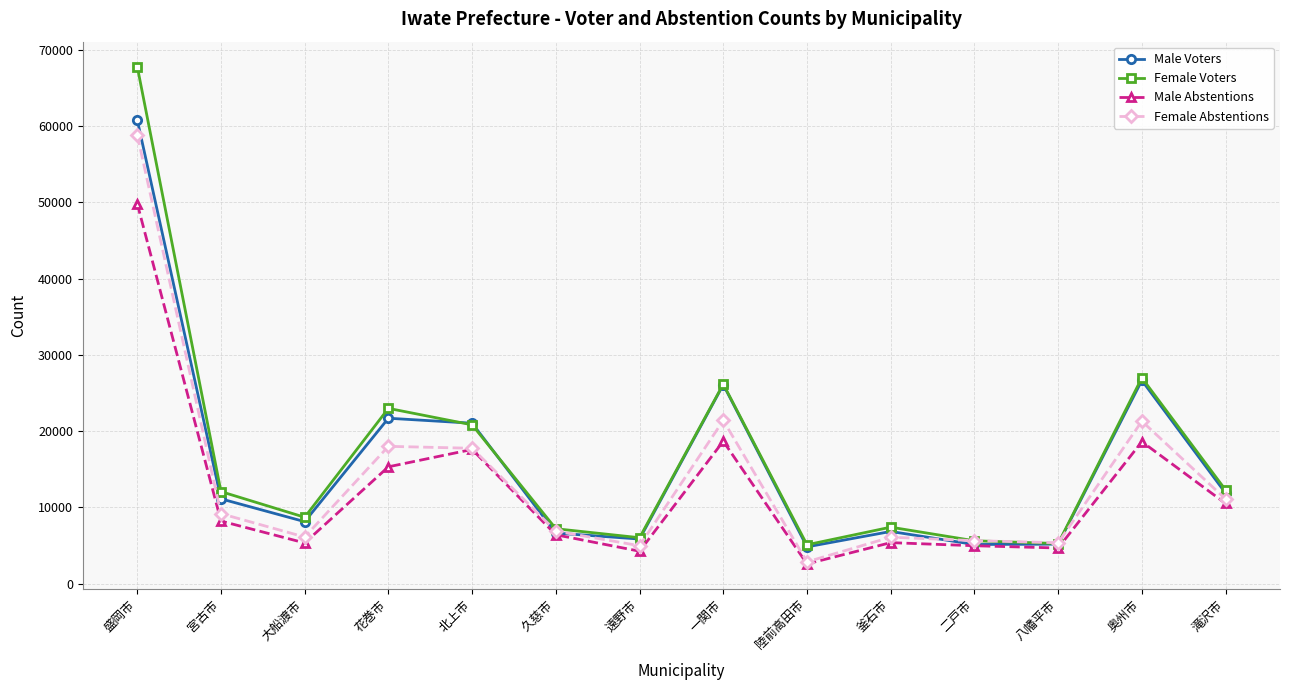

What is the spread (max minus min) of values at 八幡平市?

688